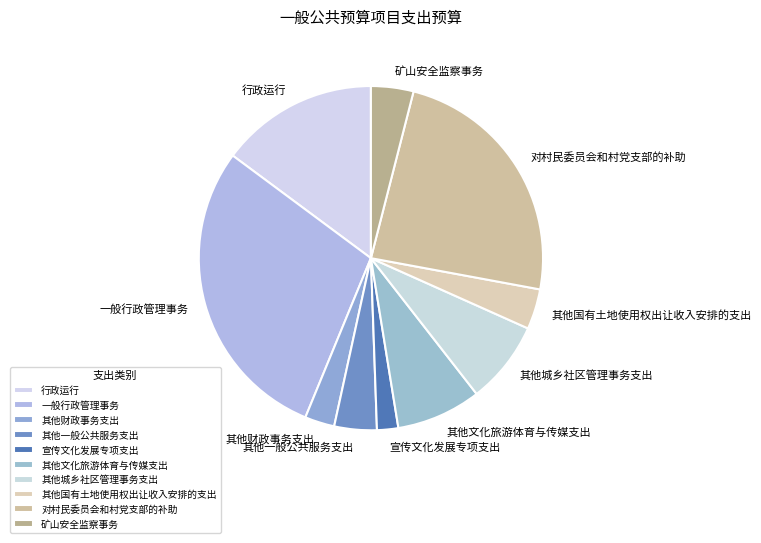

What is the ratio of the value at 其他国有土地使用权出让收入安排的支出 to the value at 矿山安全监察事务?

0.9